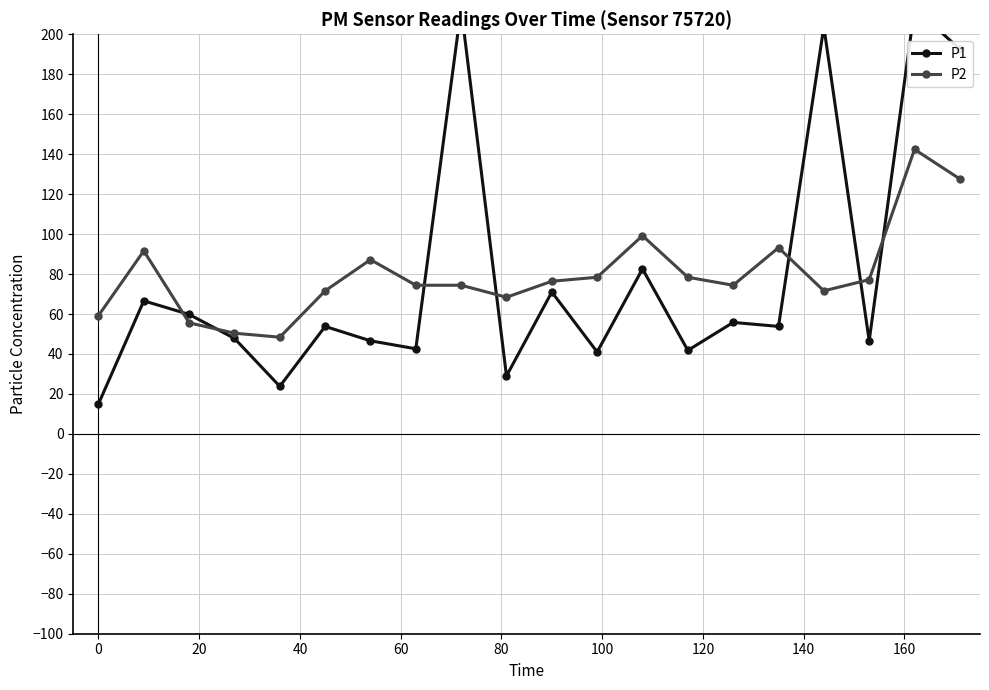

What is the minimum value shown in the chart?

15.0